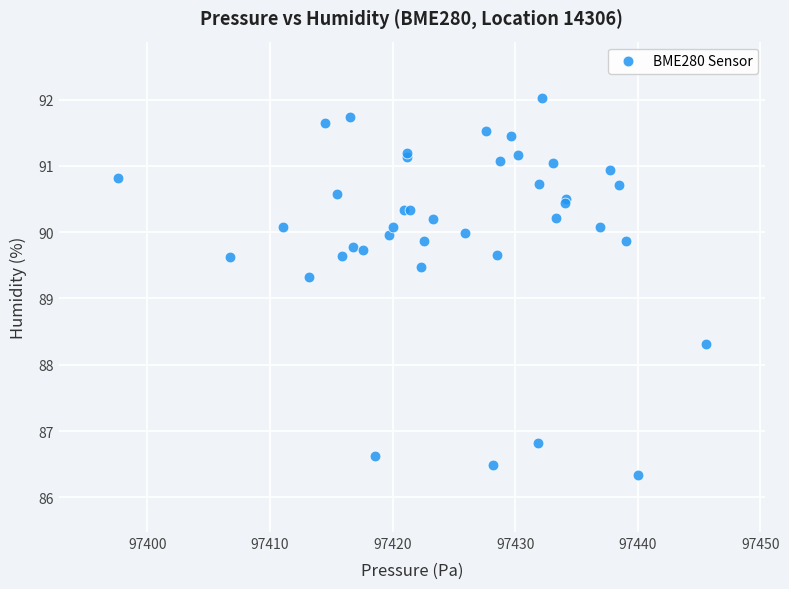

What Y value in the scatter plot is closest to 89?

89.3